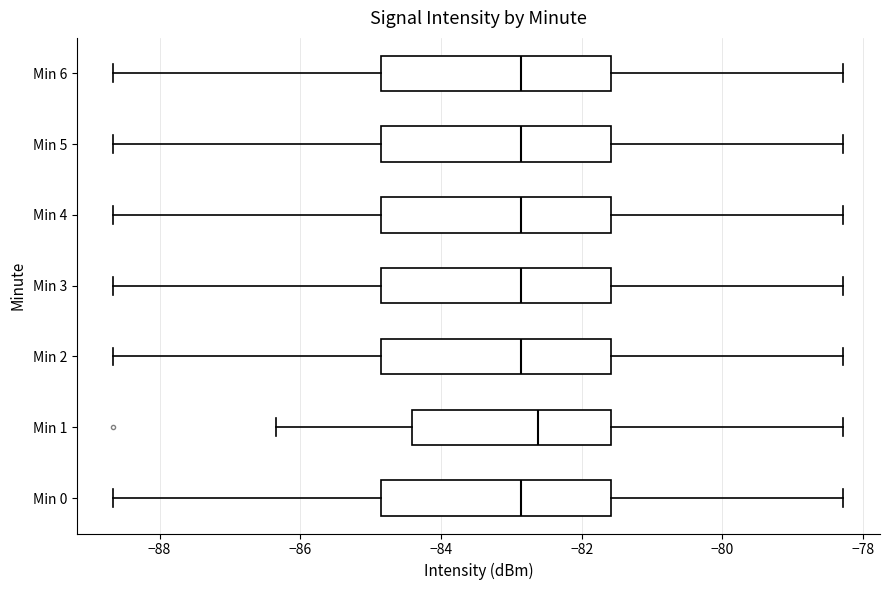

Reading bottom to top, read every box against the x-axis: the position of its median line, the range the box covers, and the ends of its whiskers. The values are not printed on the chart, so give them approximately, as read against the axis.

Min 0: median -82.8, box -84.8 to -81.6, whiskers -88.6 to -78.2
Min 1: median -82.6, box -84.4 to -81.6, whiskers -86.4 to -78.2
Min 2: median -82.8, box -84.8 to -81.6, whiskers -88.6 to -78.2
Min 3: median -82.8, box -84.8 to -81.6, whiskers -88.6 to -78.2
Min 4: median -82.8, box -84.8 to -81.6, whiskers -88.6 to -78.2
Min 5: median -82.8, box -84.8 to -81.6, whiskers -88.6 to -78.2
Min 6: median -82.8, box -84.8 to -81.6, whiskers -88.6 to -78.2